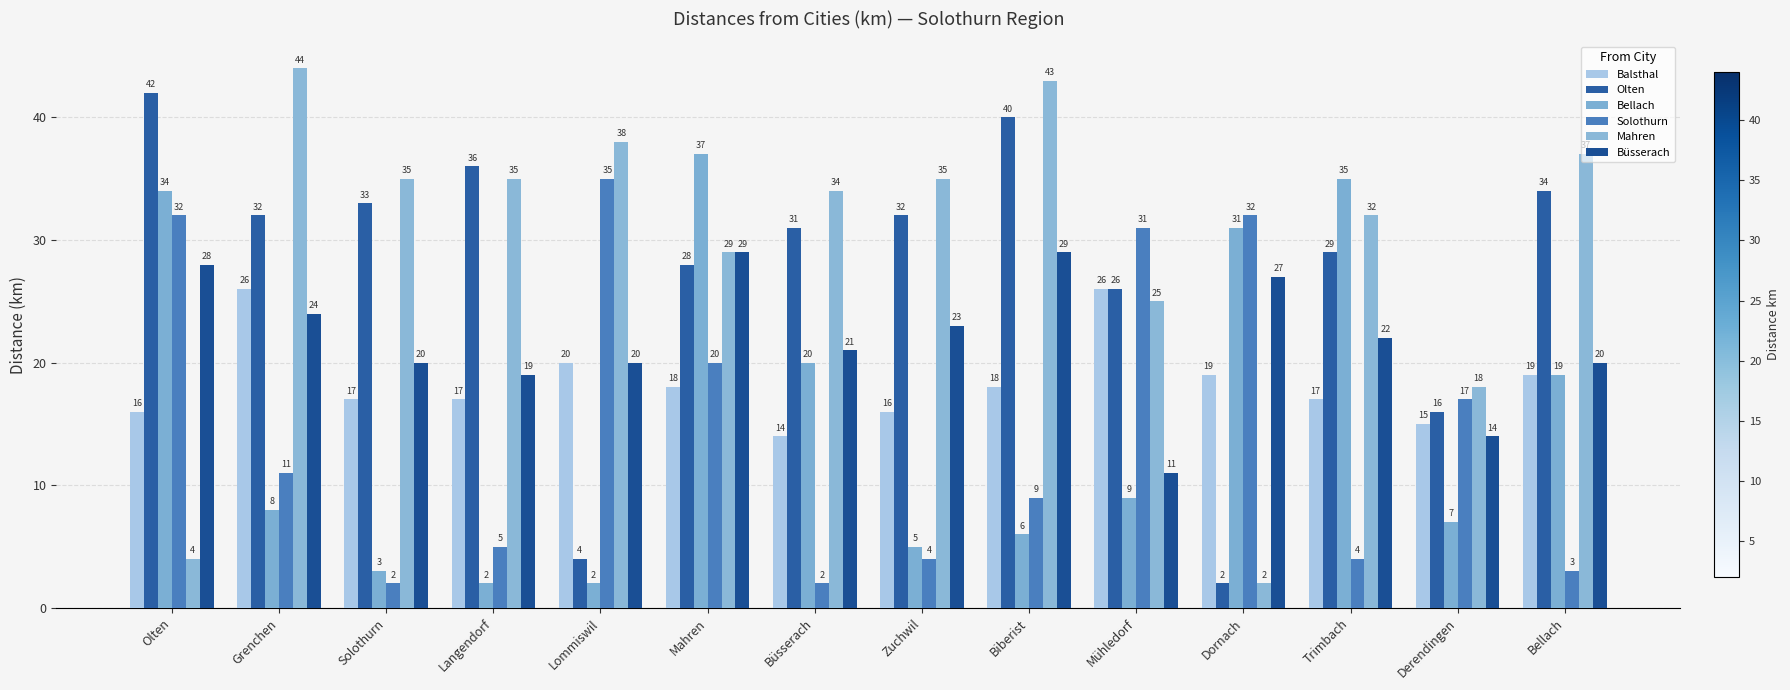

At which label does Mahren reach its peak?

Grenchen